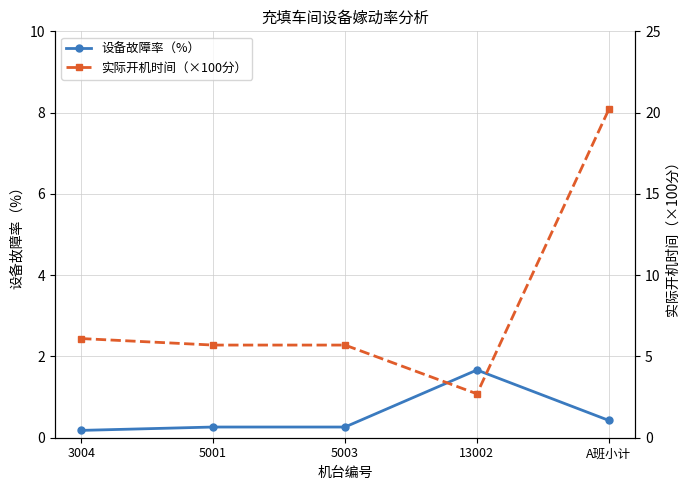

How many data points in 实际开机时间（×100分） are above 5?

4